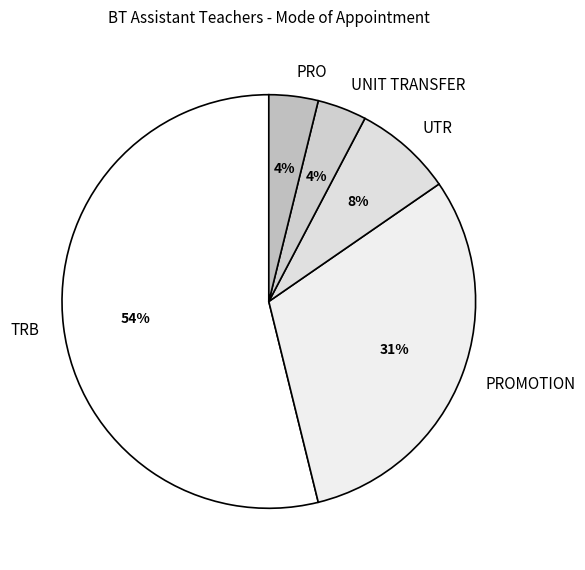

Which category accounts for the majority?

TRB